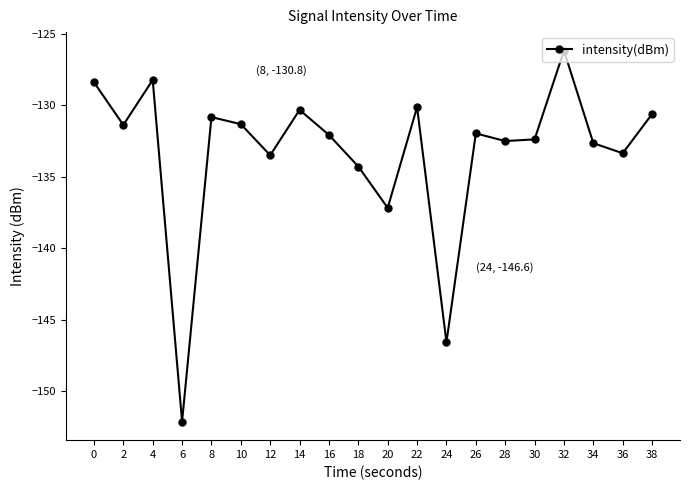

At which category does the data reach its first local peak?

4